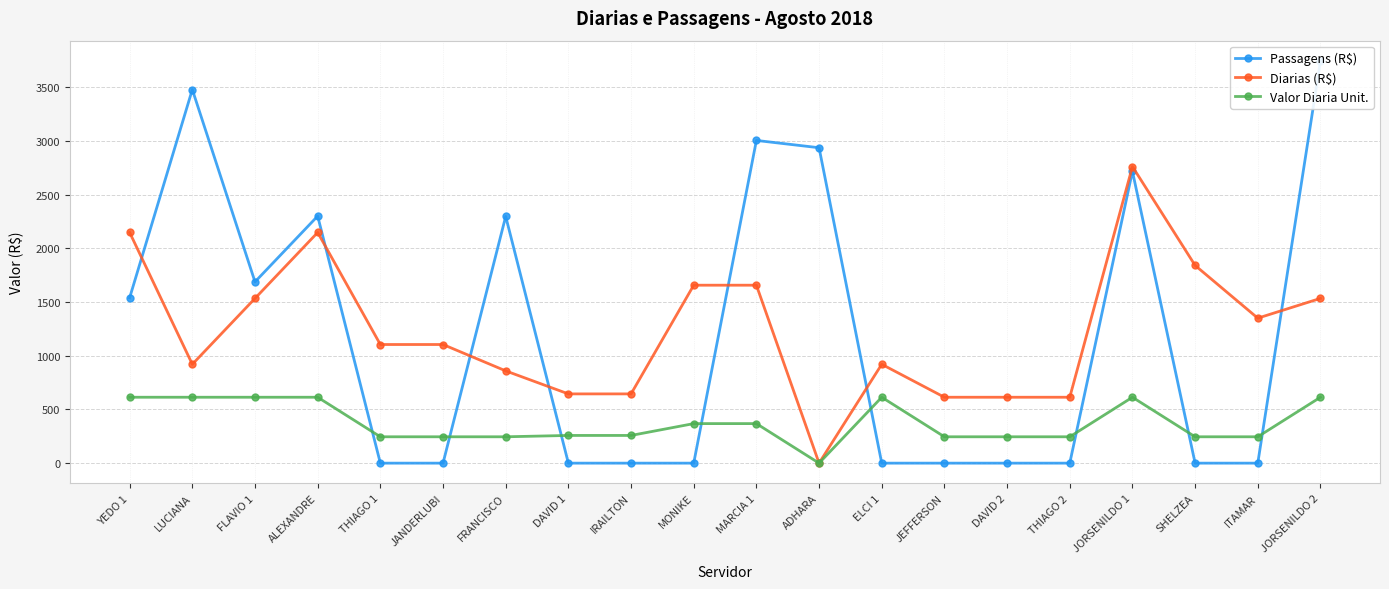

What is the difference between the maximum and second lowest values in the Valor Diaria Unit. series?

368.4